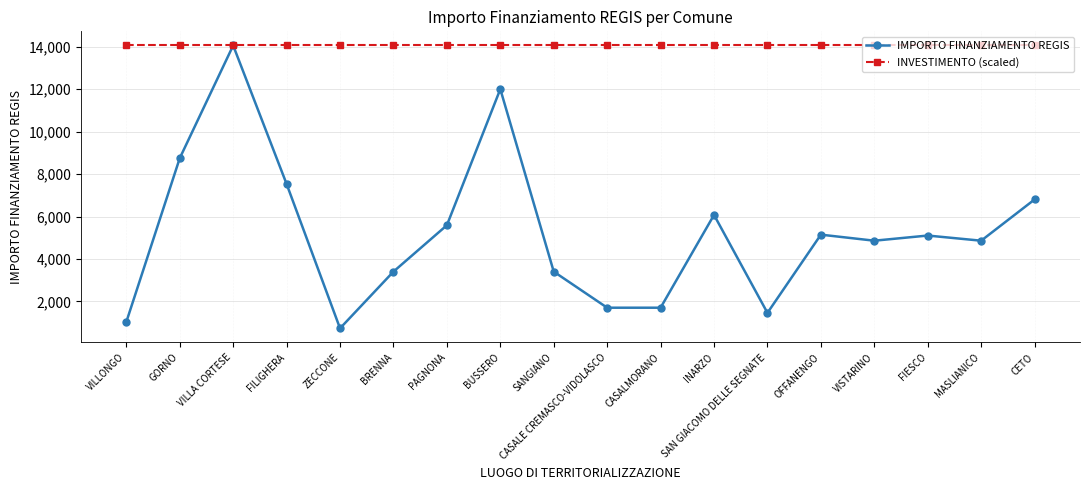

What is the label of the 3rd point from the left?

VILLA CORTESE